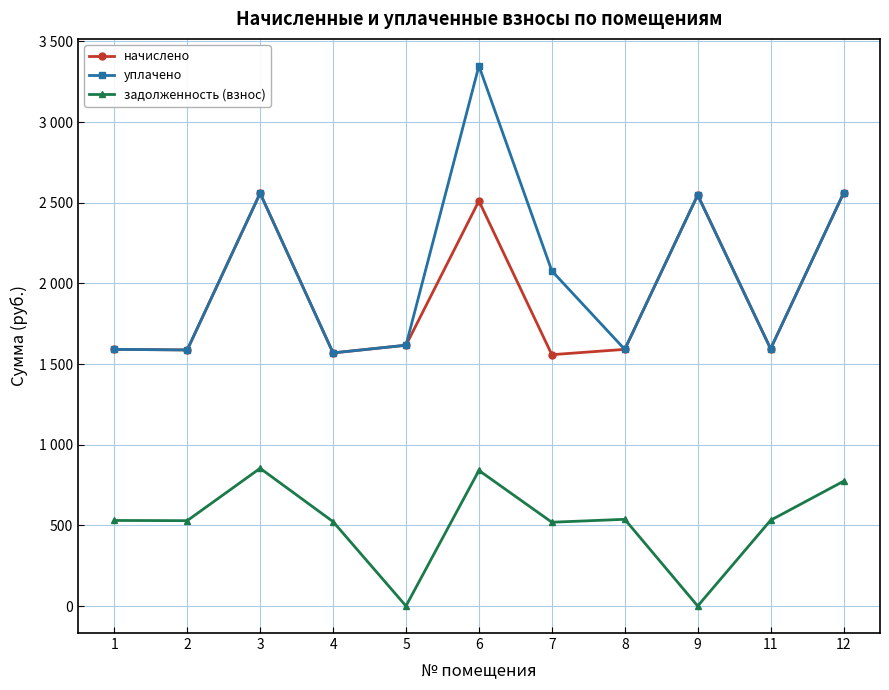

Reading left to right, what are all the values shown in this chart?

начислено: 1591.0	1587.4	2558.9	1569.1	1616.7	2511.2	1558.0	1591.0	2547.9	1594.7	2558.9
уплачено: 1591.0	1587.4	2558.9	1569.1	1616.7	3348.3	2077.4	1591.0	2547.9	1594.7	2558.9
задолженность (взнос): 530.4	529.1	853.8	523.0	0.0	840.5	519.4	537.5	0.0	531.6	773.5